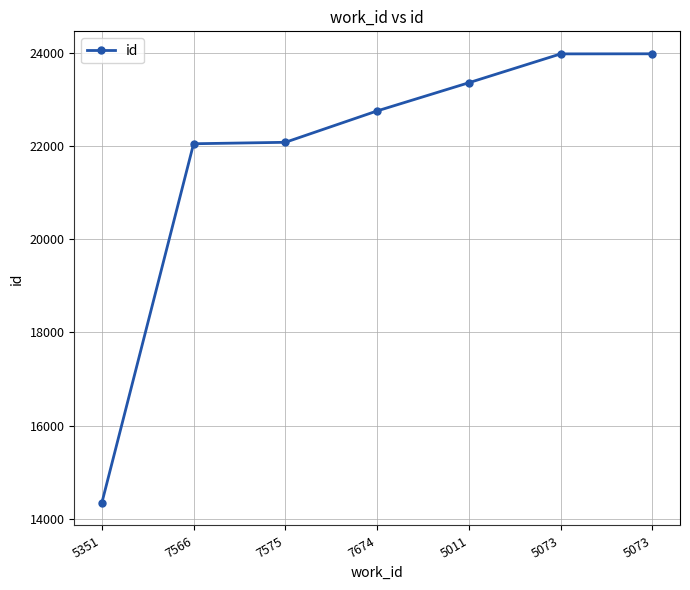

Reading left to right, extract all data points from this chart.

5351=14343	7566=22047	7575=22078	7674=22751	5011=23356	5073=23974	5073=23976